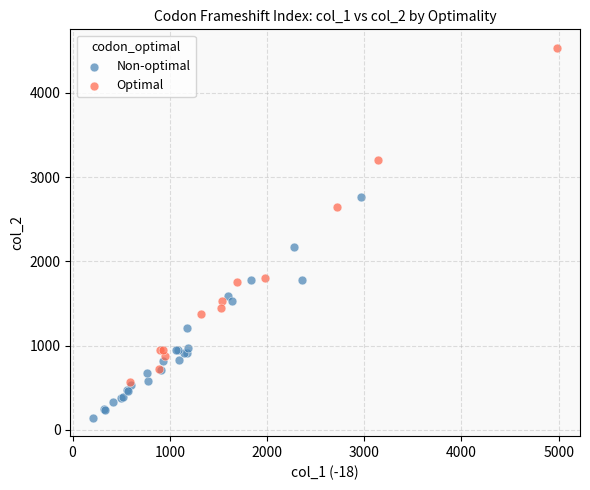

Which series contains the lowest Y value?

Non-optimal